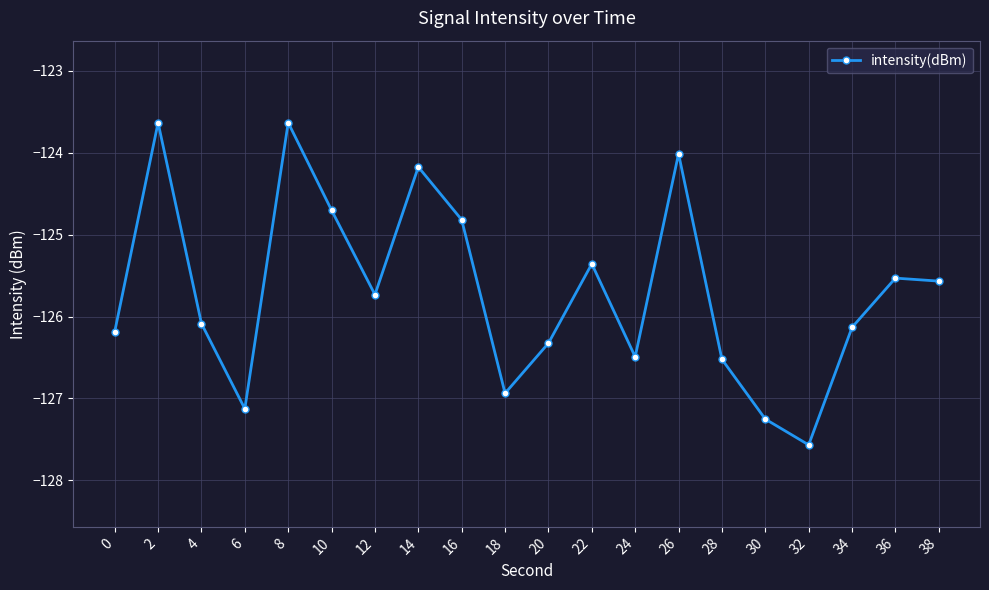

Which category has the lowest value across all series?

32